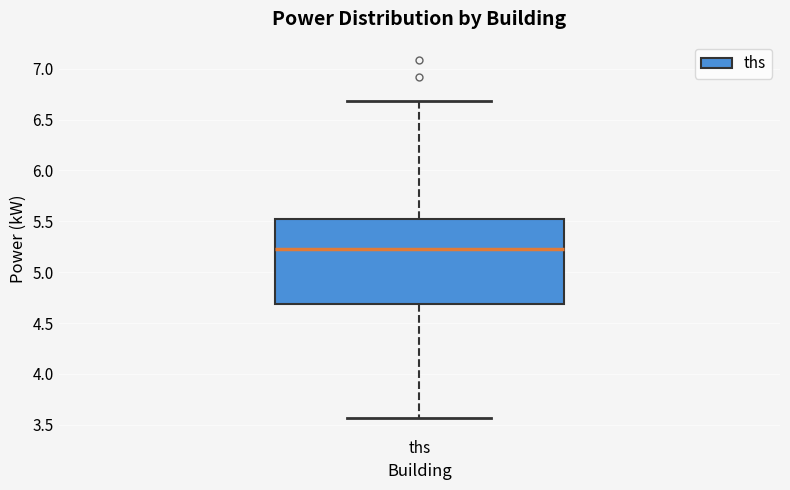

Where does the upper whisker of the box for ths end on the y-axis? The values are not printed on the chart, so give them approximately, as read against the axis.

6.70